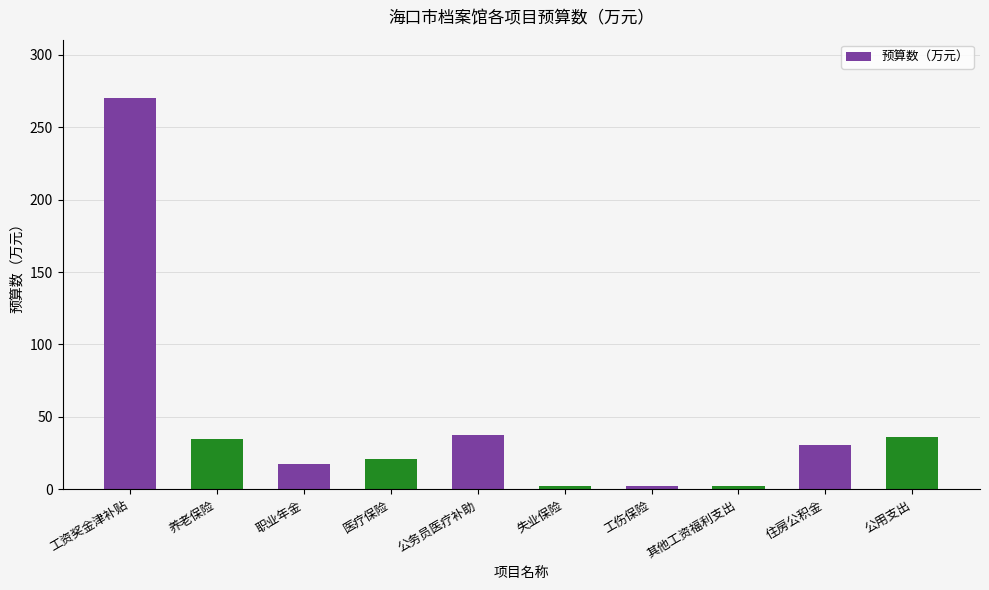

What is the value of the 2nd bar from the left?

34.5